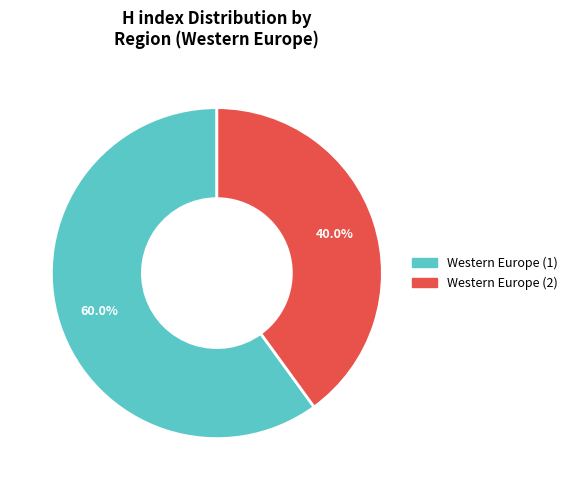

Which category has the smallest portion of the pie?

Western Europe (2)